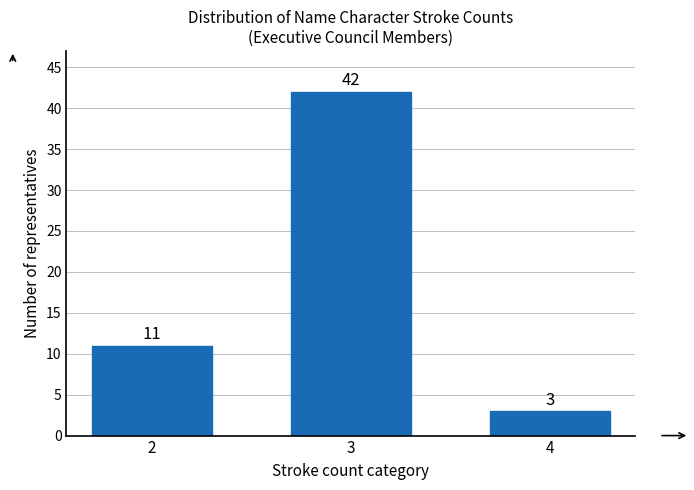

Reading left to right, transcribe all the data shown in this chart.

2=11	3=42	4=3